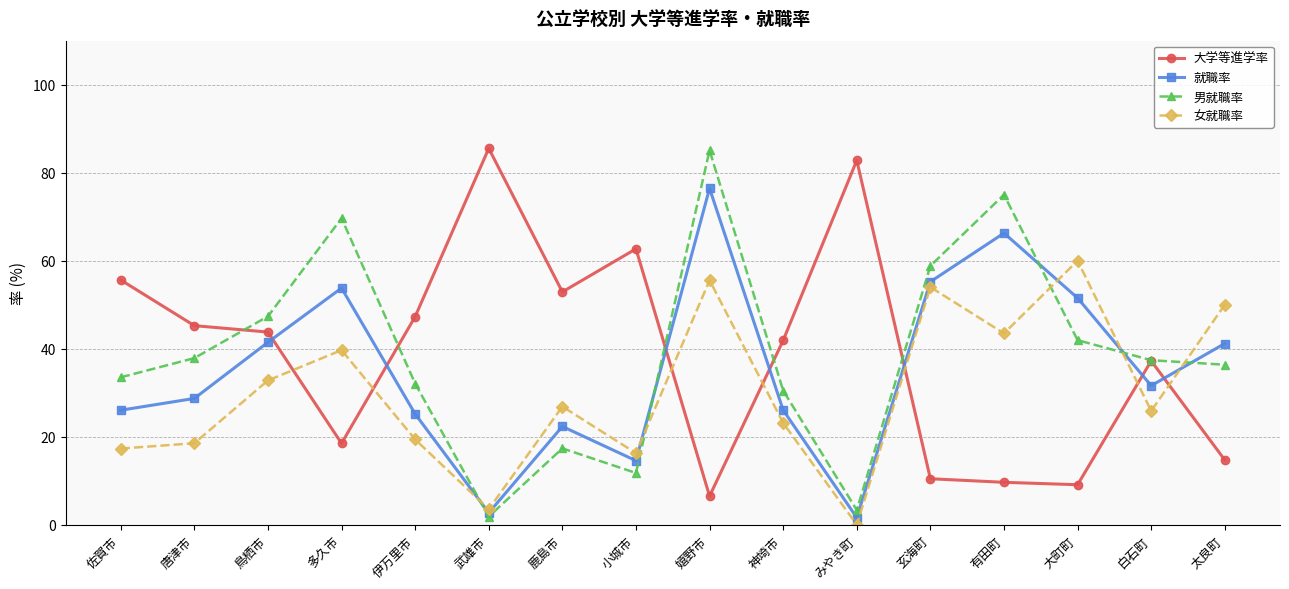

At 佐賀市, list the series in order from largest to smallest.

大学等進学率, 男就職率, 就職率, 女就職率